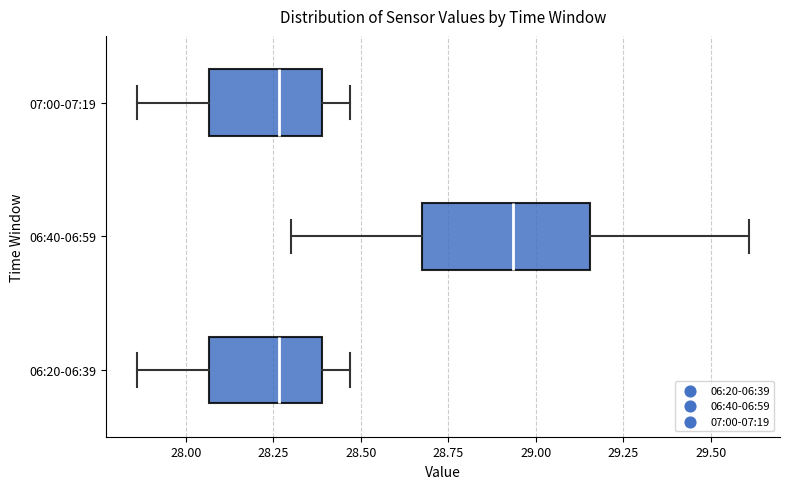

Which box is the widest, from its left edge to its right edge?

06:40-06:59